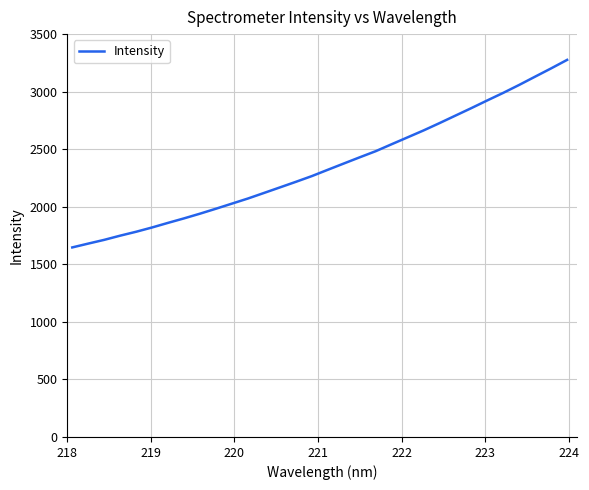

What is the minimum value shown in the chart?

1646.8